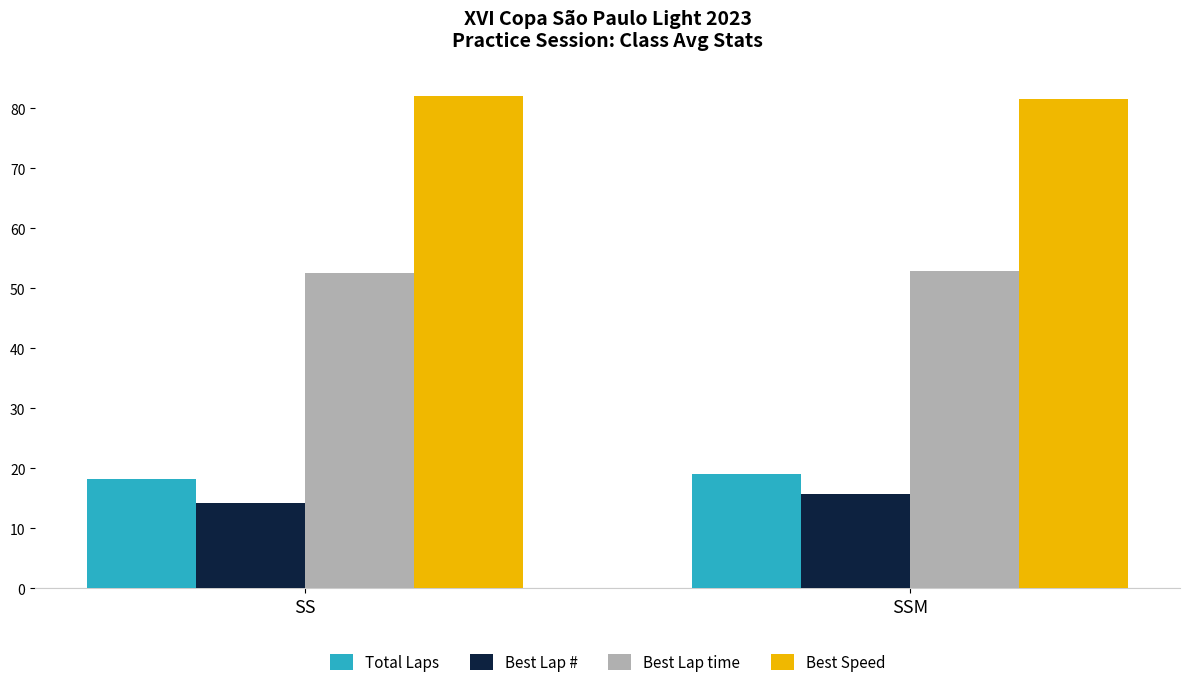

Count the Best Lap # values in the range 14 to 15.

1